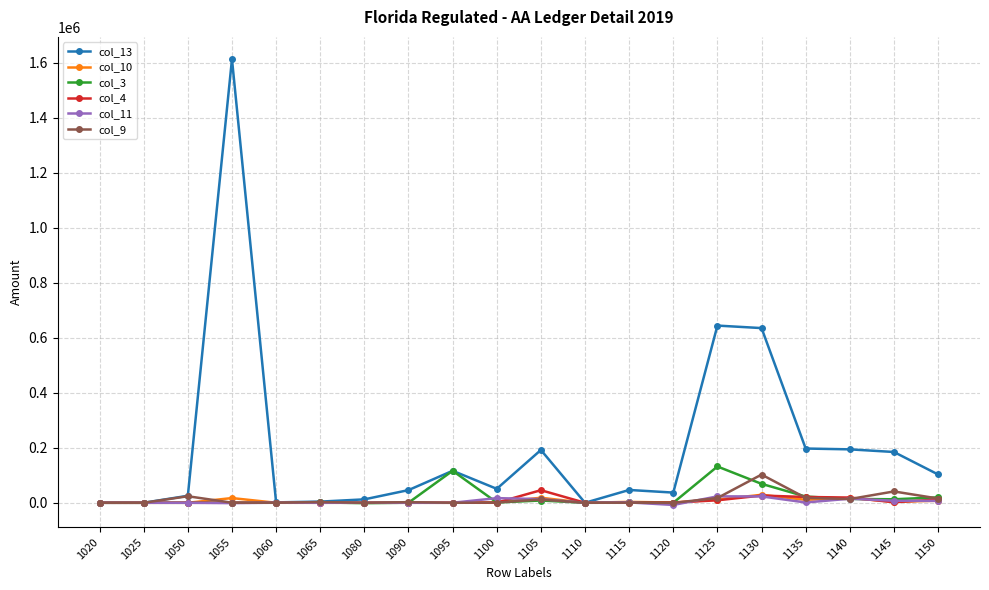

The col_3 series shows 0.0 at 1060. True or false?

True